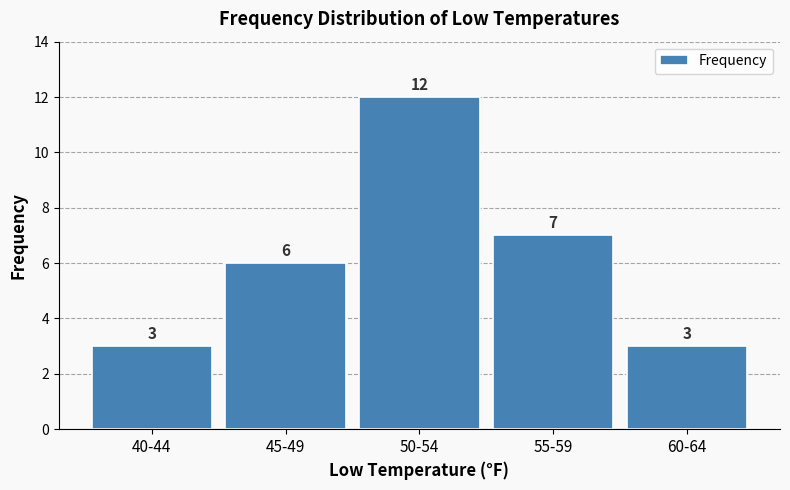

Reading left to right, extract all data points from this chart.

3	6	12	7	3